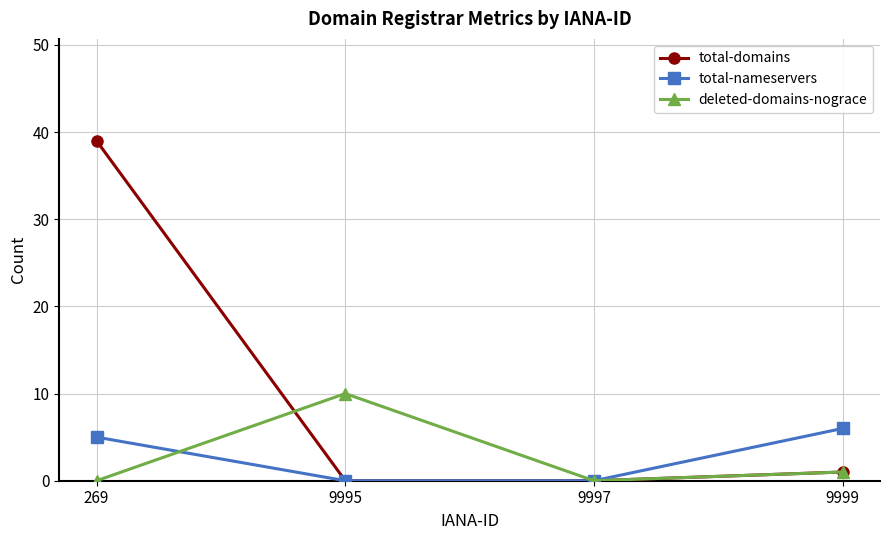

The deleted-domains-nograce series shows 0 at 269. True or false?

True